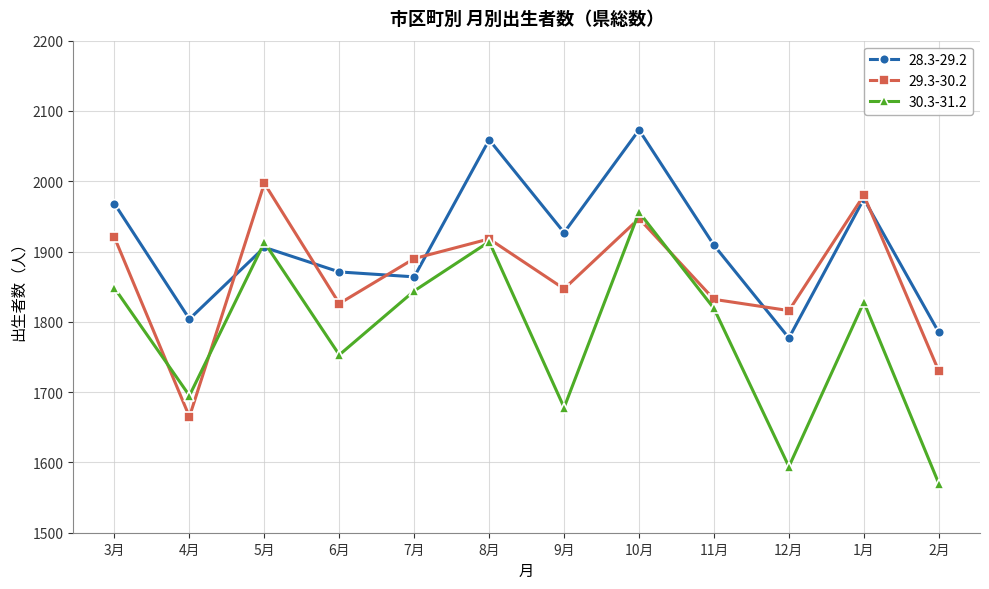

What is the smallest value displayed?

1570